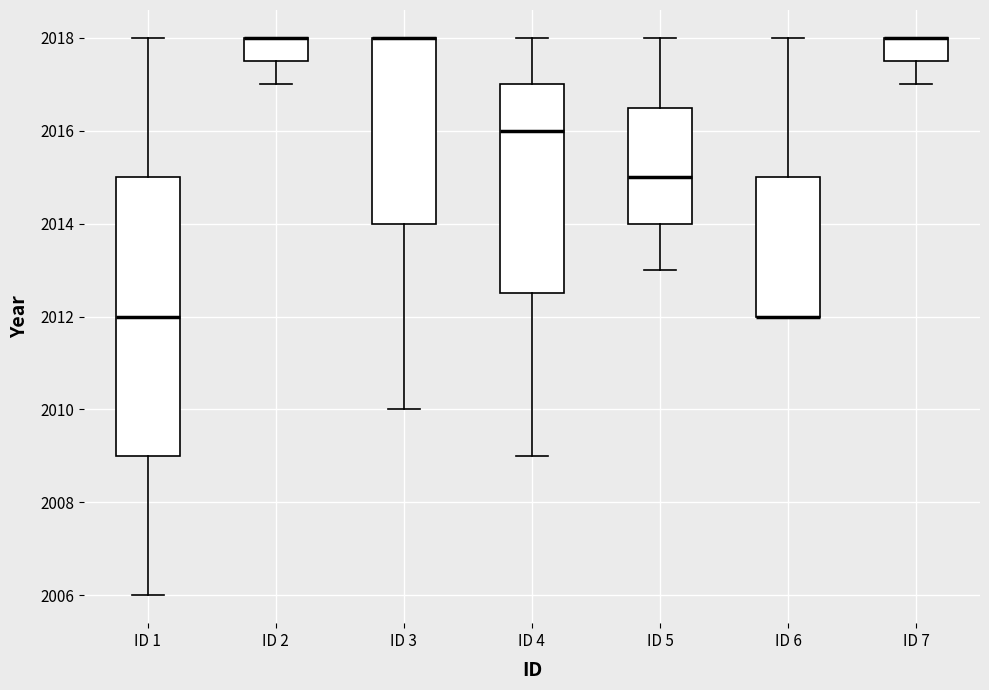

Which box is the tallest, from its lower edge to its upper edge?

ID 1